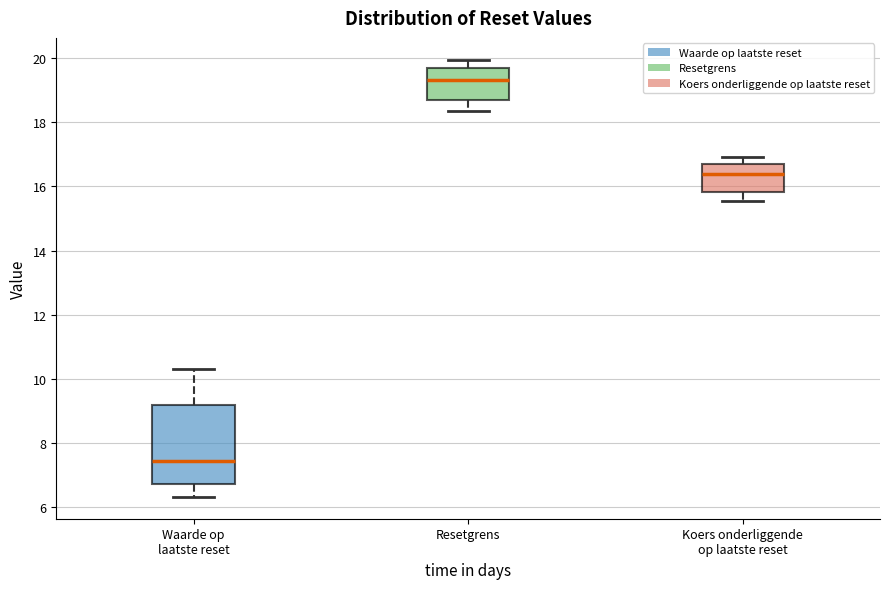

Where is the upper edge of the box for Waarde op laatste reset on the y-axis? The values are not printed on the chart, so give them approximately, as read against the axis.

9.2